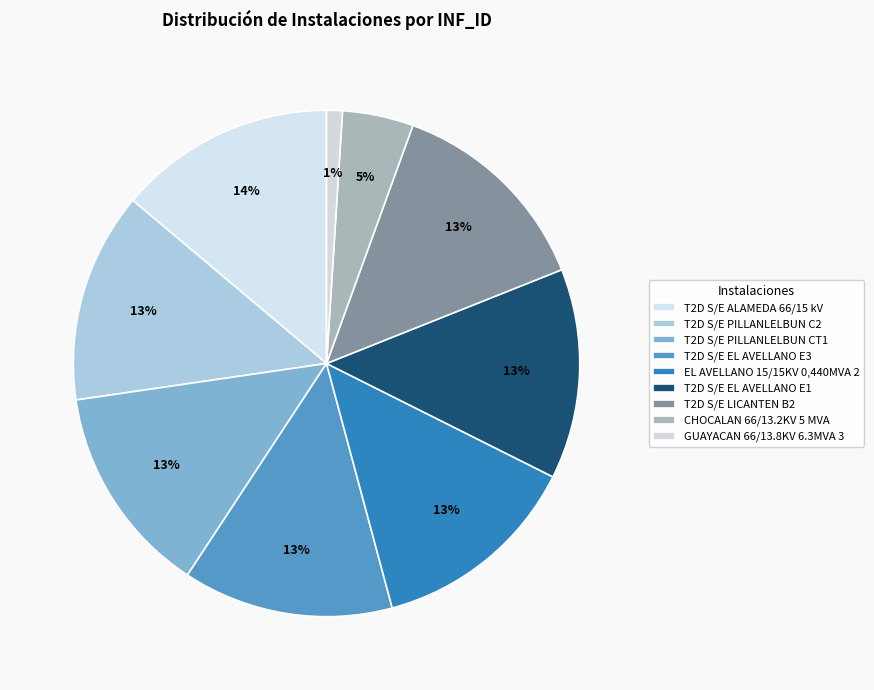

Rank the categories by value from highest to lowest.

T2D S/E ALAMEDA 66/15 kV 30MVA +UR, T2D S/E PILLANLELBUN C2, T2D S/E PILLANLELBUN CT1, T2D S/E EL AVELLANO E3, EL AVELLANO 15/15KV 0,440MVA 2, T2D S/E EL AVELLANO E1, T2D S/E LICANTEN B2, CHOCALAN 66/13.2KV 5 MVA, GUAYACAN 66/13.8KV 6.3MVA 3